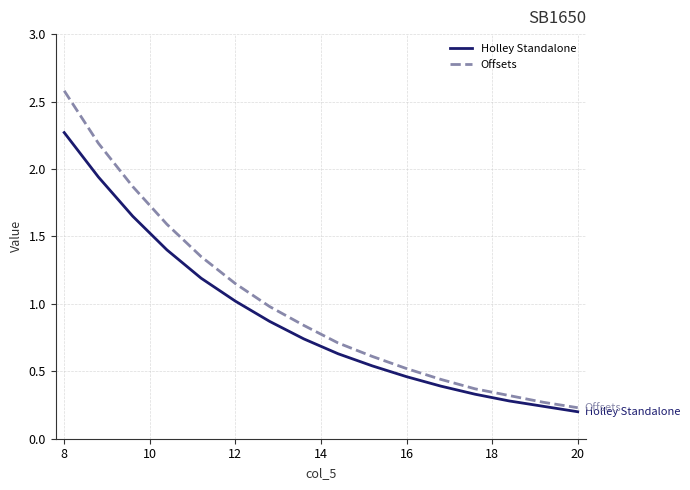

True or false: Offsets and Holley Standalone intersect in this chart.

False